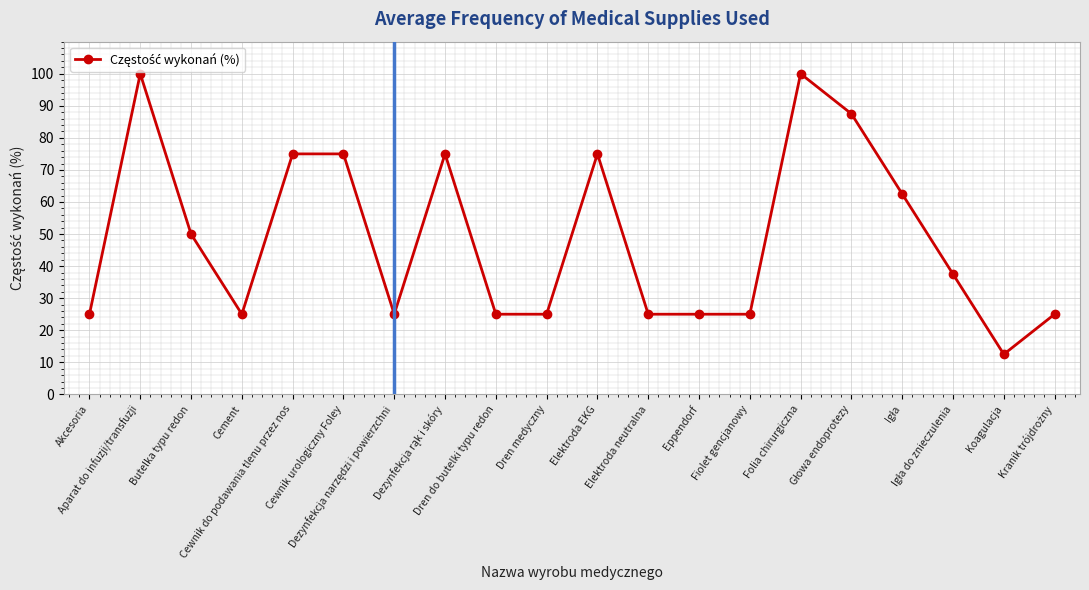

Does the chart display data point markers on the line(s)?

Yes